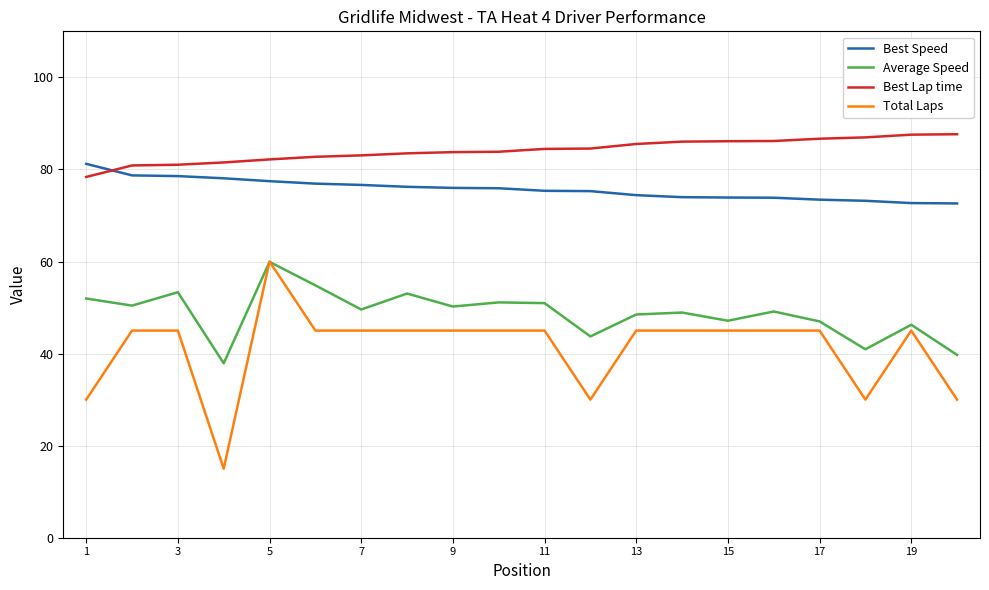

Which series has the widest spread of values?

Total Laps